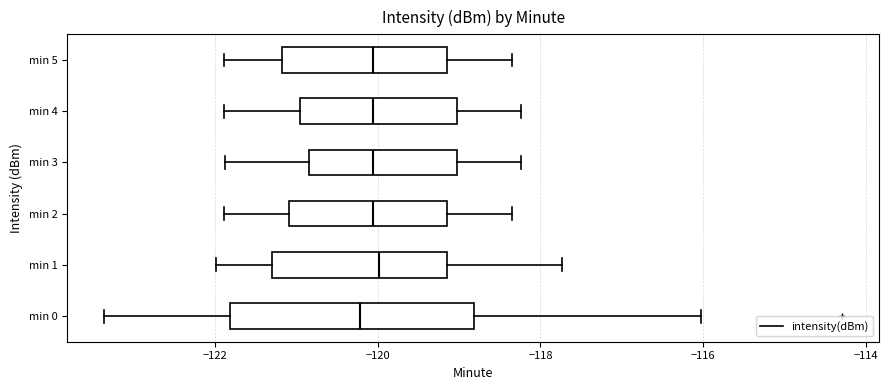

Reading bottom to top, transcribe this box plot: for each box, give where its median line is, the range the box spans, and where its two whiskers end, as read against the x-axis. The values are not printed on the chart, so give them approximately, as read against the axis.

min 0: median -120.2, box -121.8 to -118.8, whiskers -123.4 to -116.0
min 1: median -120.0, box -121.4 to -119.2, whiskers -122.0 to -117.8
min 2: median -120.0, box -121.0 to -119.2, whiskers -121.8 to -118.4
min 3: median -120.0, box -120.8 to -119.0, whiskers -121.8 to -118.2
min 4: median -120.0, box -121.0 to -119.0, whiskers -121.8 to -118.2
min 5: median -120.0, box -121.2 to -119.2, whiskers -121.8 to -118.4